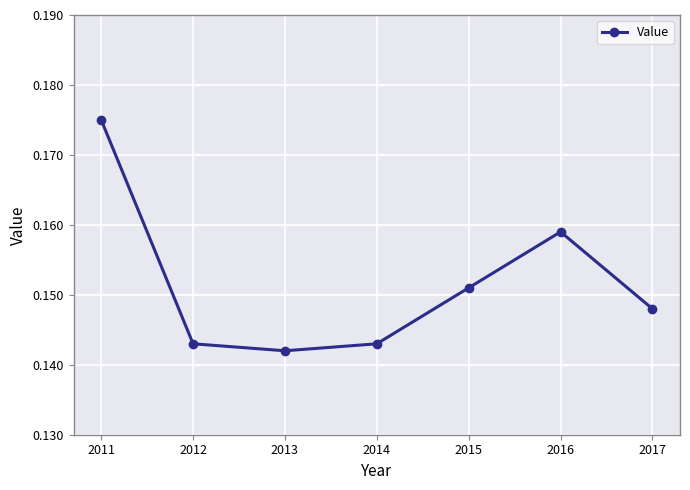

What is the sum of all values?

1.1